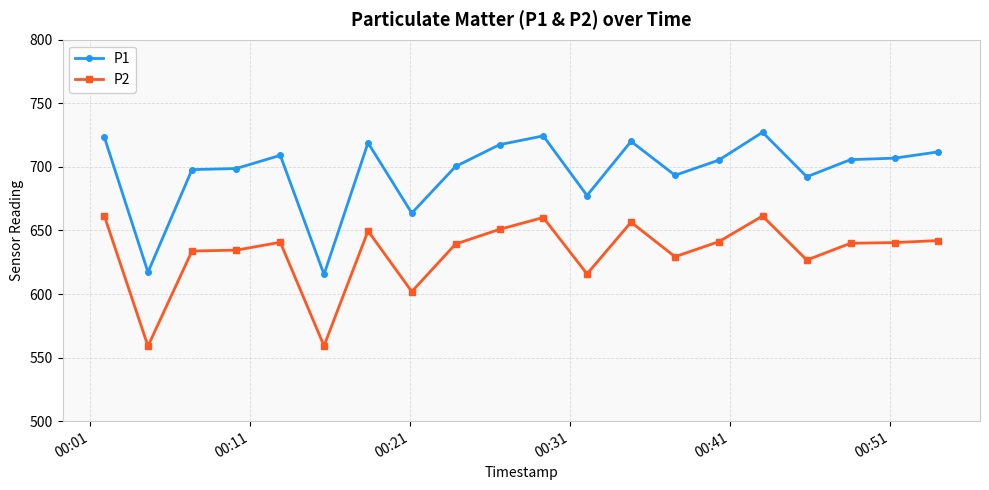

How many lines are shown in the chart?

2